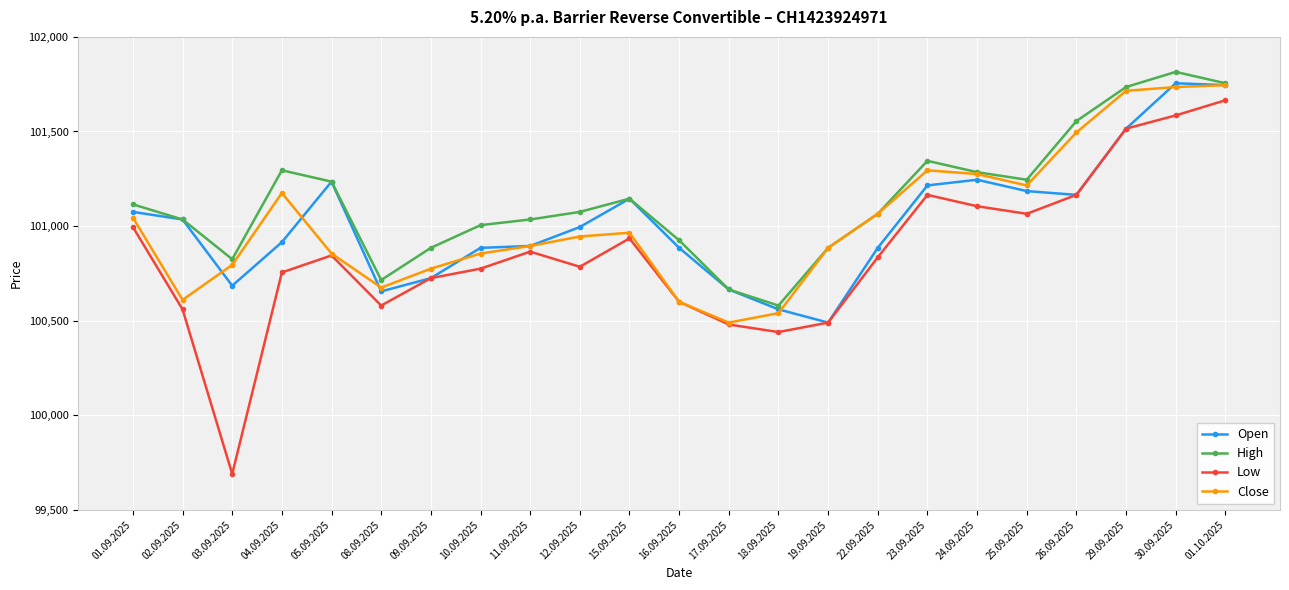

What is the label of the 14th point from the left?

18.09.2025